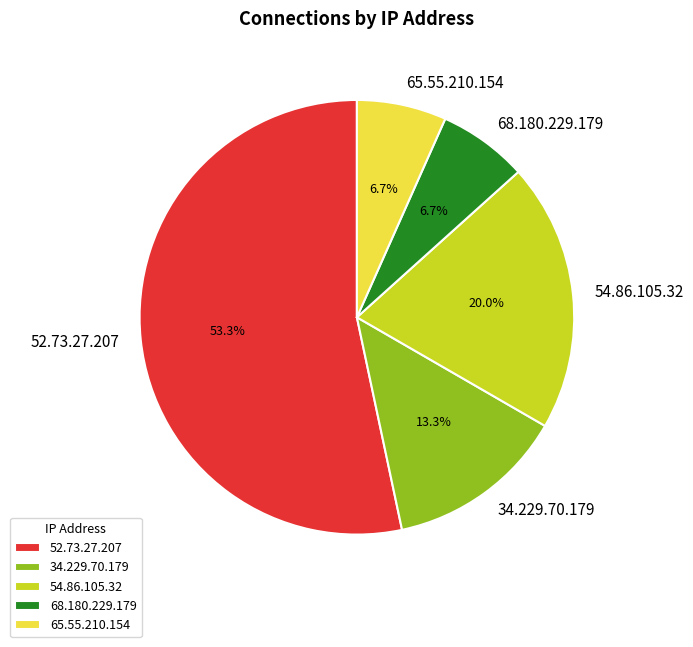

Is the sum of 34.229.70.179 and 68.180.229.179 greater than half?

No